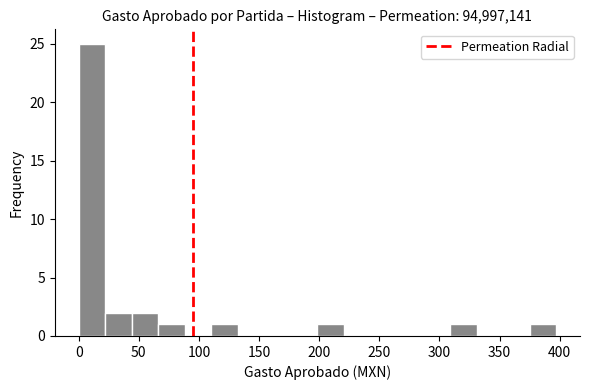

Reading left to right, transcribe this chart: for each bar, give the range it covers on the x-axis and its height. Neither the bar edges nor the heights are printed on the chart, so give them approximately, as read against the axes.

0 to 20: 25
20 to 45: 2
45 to 65: 2
65 to 90: 1
90 to 110: 0
110 to 130: 1
130 to 155: 0
155 to 175: 0
175 to 200: 0
200 to 220: 1
220 to 245: 0
245 to 265: 0
265 to 285: 0
285 to 310: 0
310 to 330: 1
330 to 355: 0
355 to 375: 0
375 to 395: 1